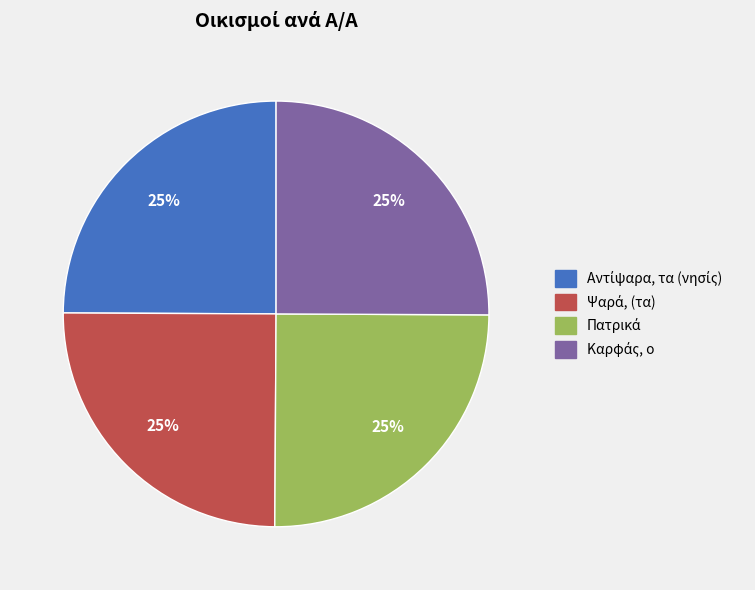

Is there a majority slice in this chart?

No